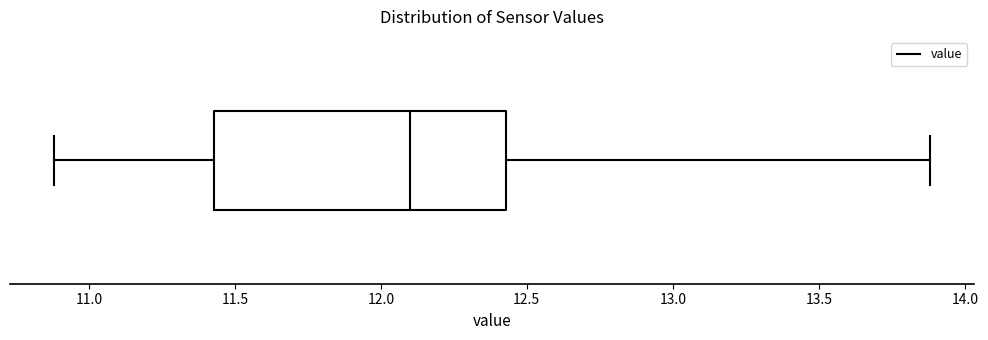

Read this box plot against the x-axis: the position of the median line, the range covered by the box, and the ends of both whiskers. The values are not printed on the chart, so give them approximately, as read against the axis.

median 12.10, box 11.45 to 12.45, whiskers 10.90 to 13.90